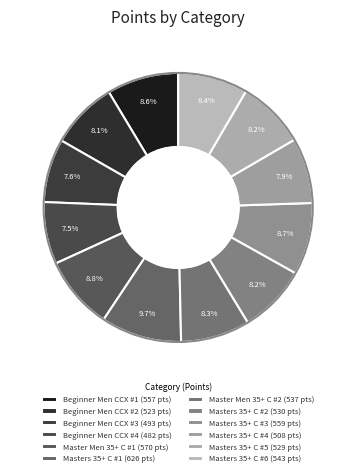

Count the number of slices in the pie.

12